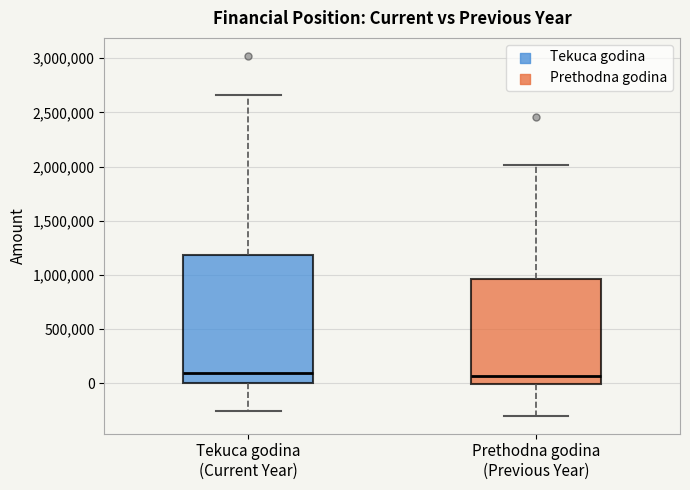

Where does the median line of the box for Prethodna godina (Previous Year) sit on the y-axis? The values are not printed on the chart, so give them approximately, as read against the axis.

50000